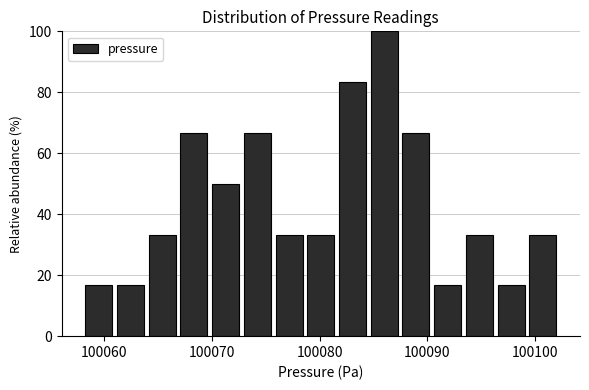

Around what value on the x-axis is the tallest bar? Give the approximate position of its centre, as read against the axis.

100086